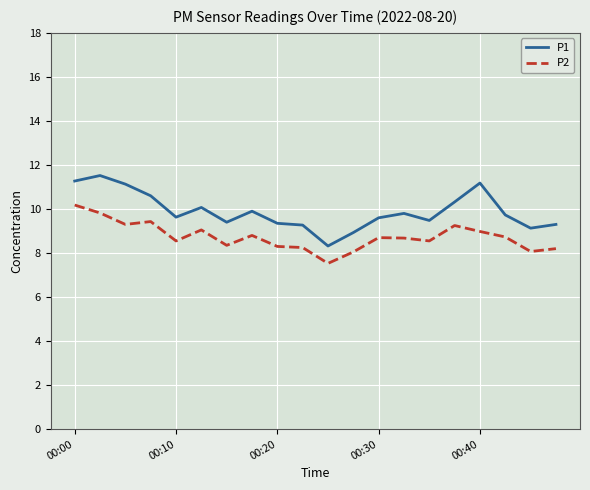

Which series has the largest total across all categories?

P1